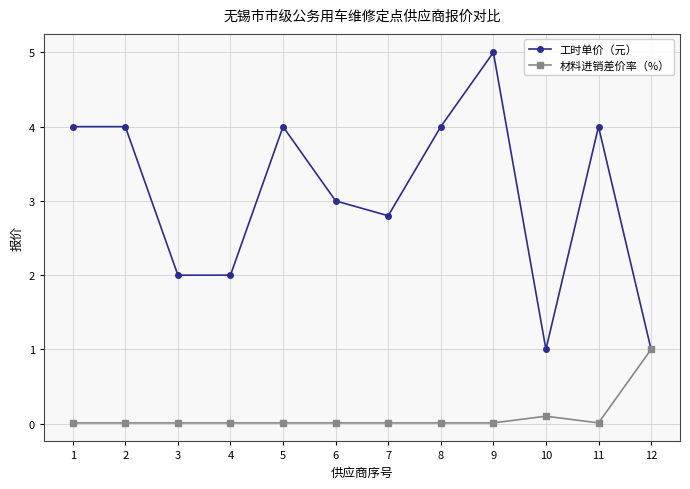

What is the highest value of the 材料进销差价率（%） series?

1.0